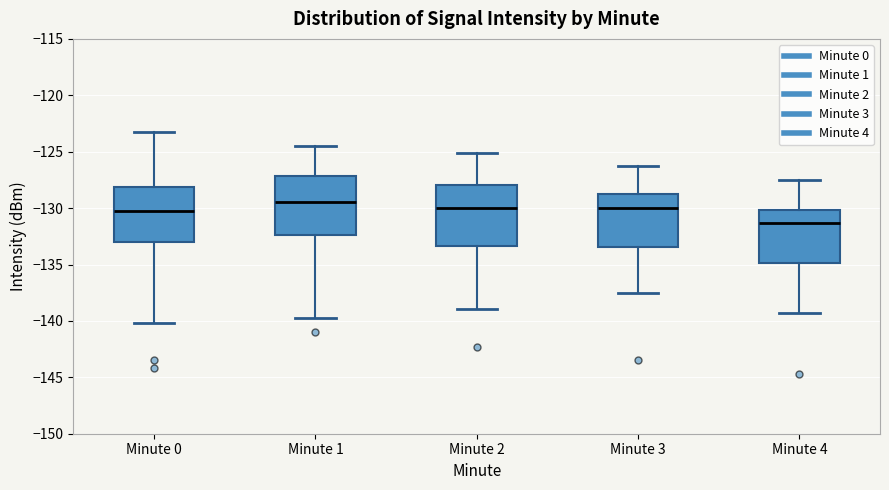

Where is the upper edge of the box for Minute 3 on the y-axis? The values are not printed on the chart, so give them approximately, as read against the axis.

-128.5